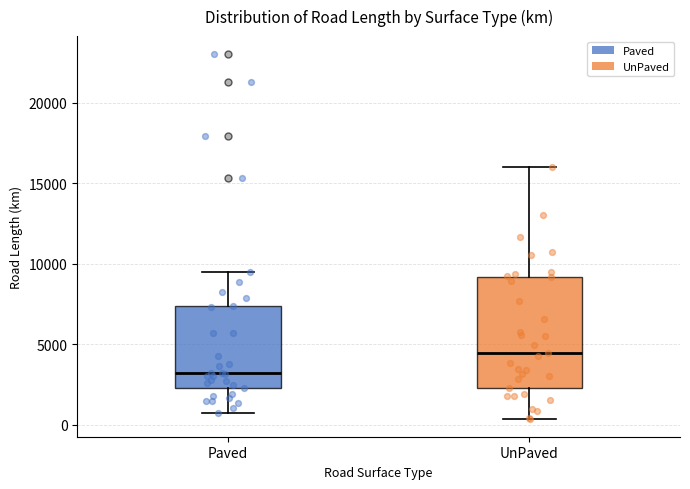

Reading left to right, read every box against the y-axis: the position of its median line, the range the box covers, and the ends of its whiskers. The values are not printed on the chart, so give them approximately, as read against the axis.

Paved: median 3000, box 2500 to 7500, whiskers 500 to 9500
UnPaved: median 4500, box 2500 to 9000, whiskers 500 to 16000